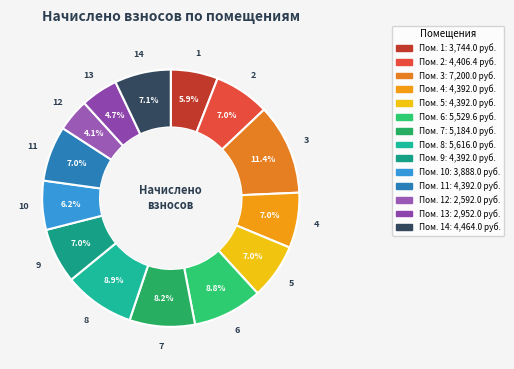

How many slices are in this pie chart?

14